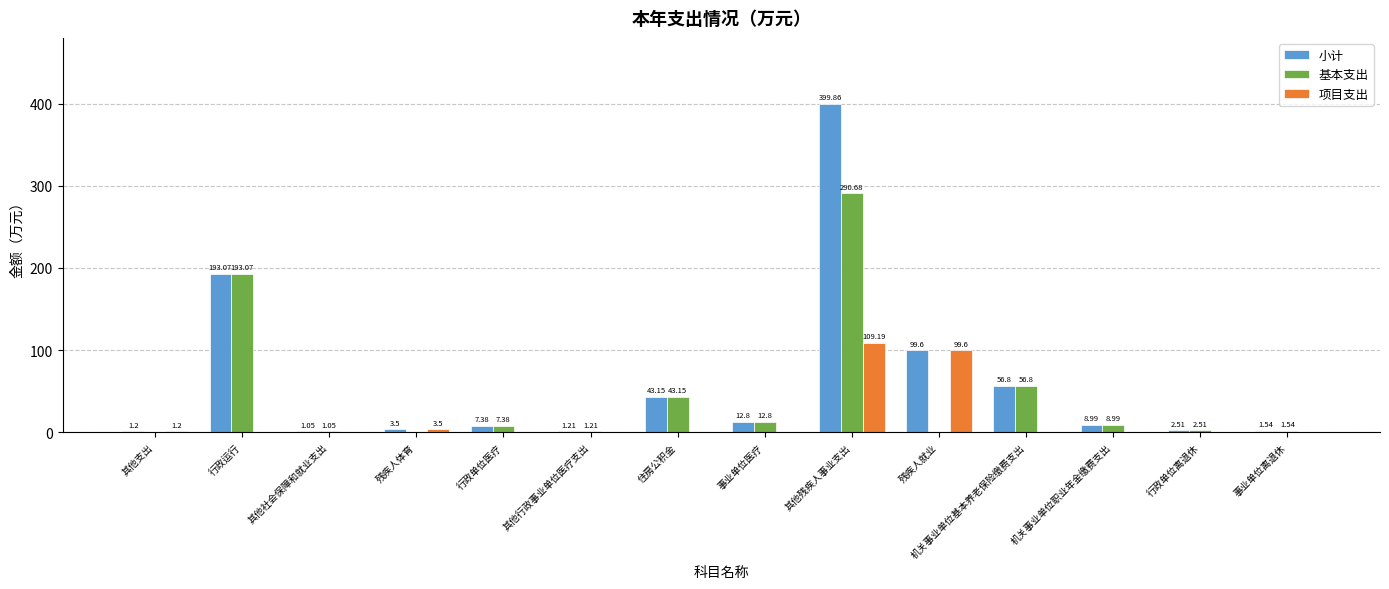

Which series has the largest total across all categories?

小计